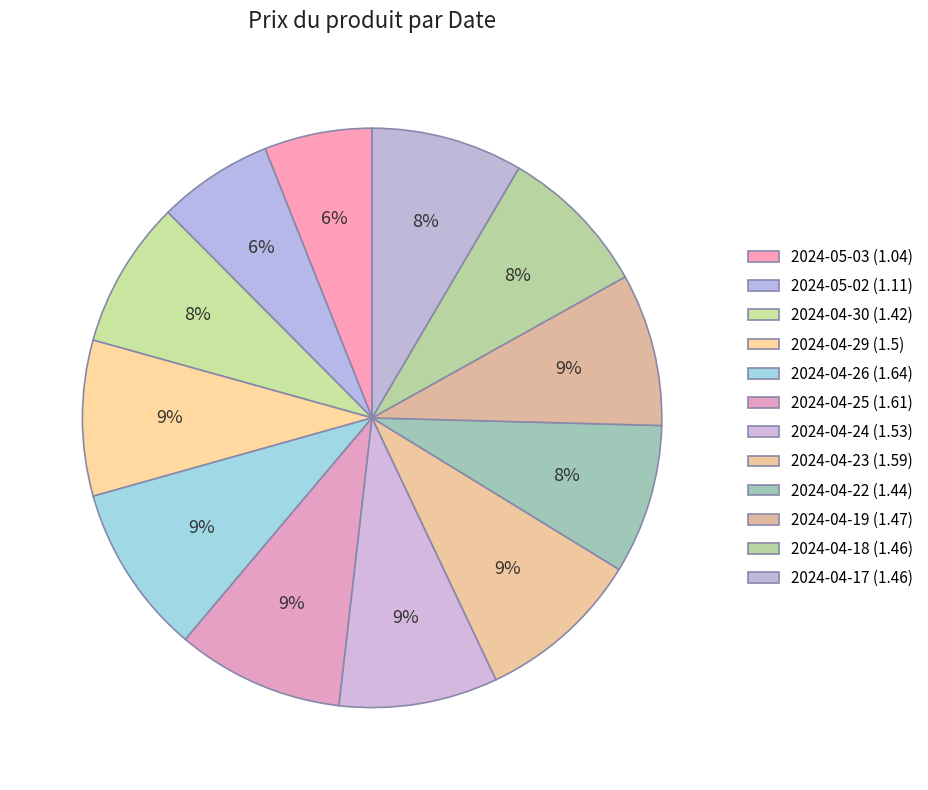

Does any single category account for the majority?

No